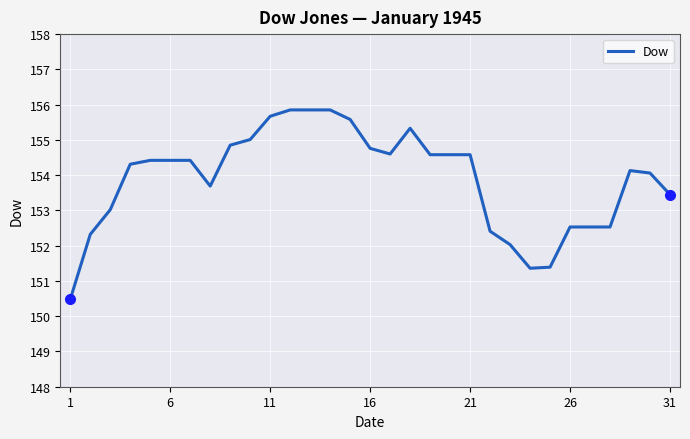

What is the smallest value displayed?

150.5